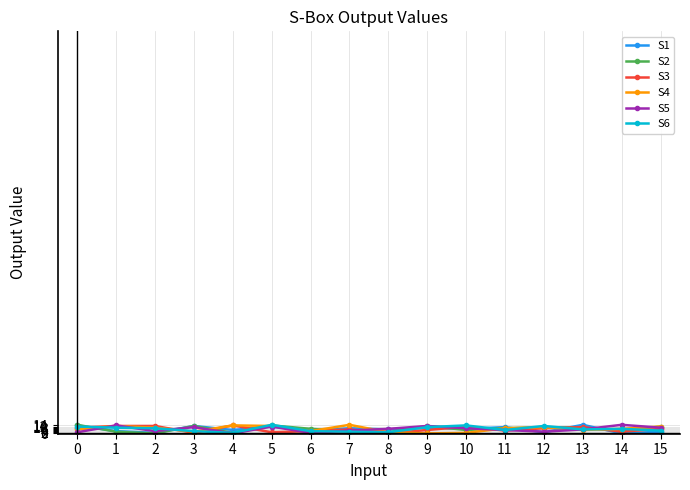

Does the chart display data point markers on the line(s)?

Yes